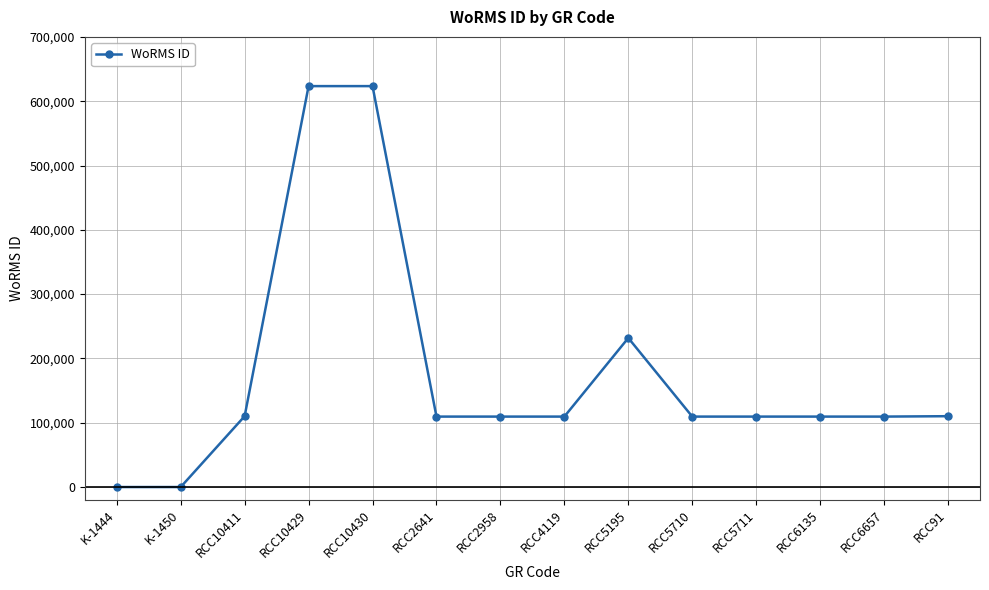

What is the label of the 14th point from the left?

RCC91